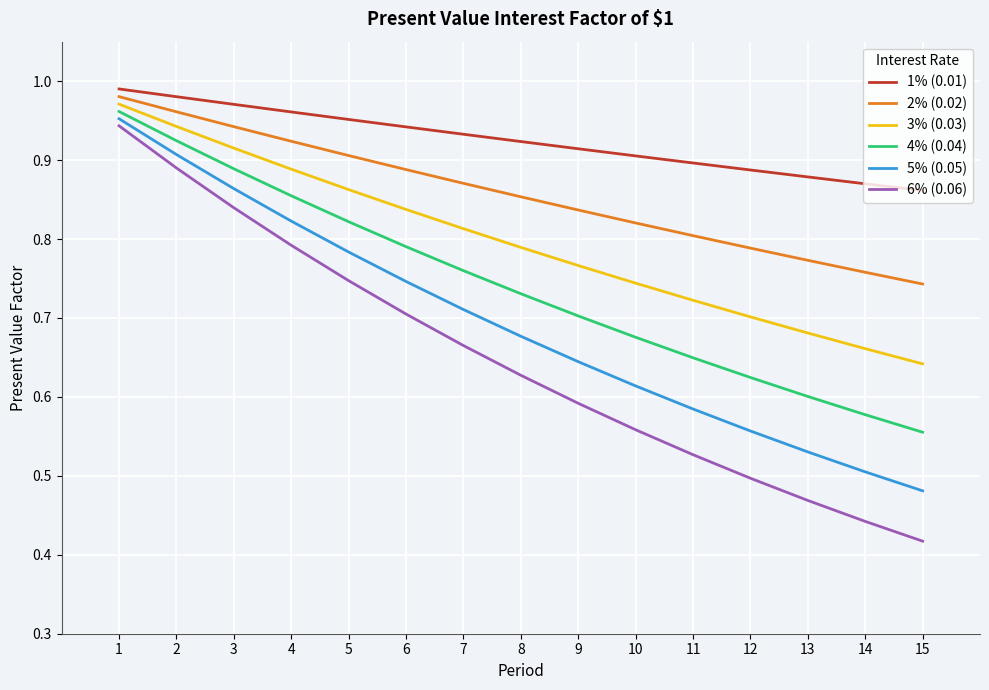

The 5% (0.05) series shows 0.2 at 9. True or false?

False